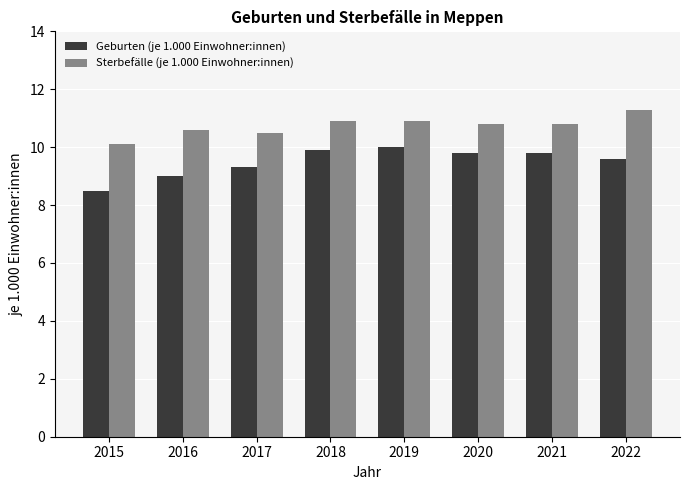

What are all the series names shown in the legend?

Geburten (je 1.000 Einwohner:innen), Sterbefälle (je 1.000 Einwohner:innen)